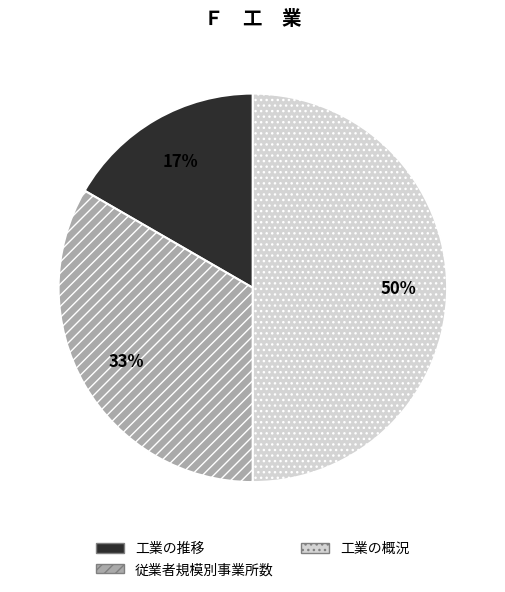

Which category has the smallest portion of the pie?

工業の推移